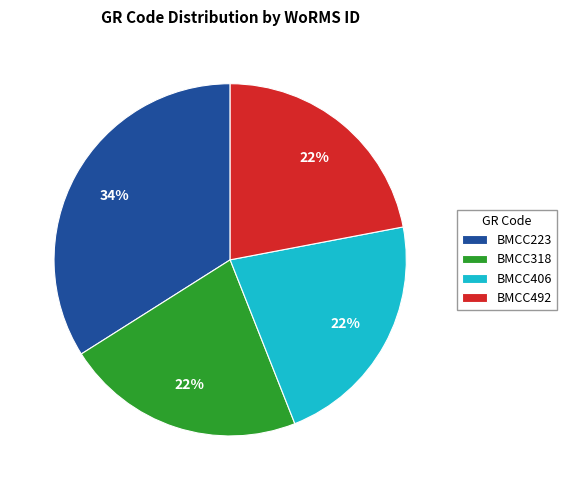

True or false: BMCC406 accounts for 13% of the total.

False